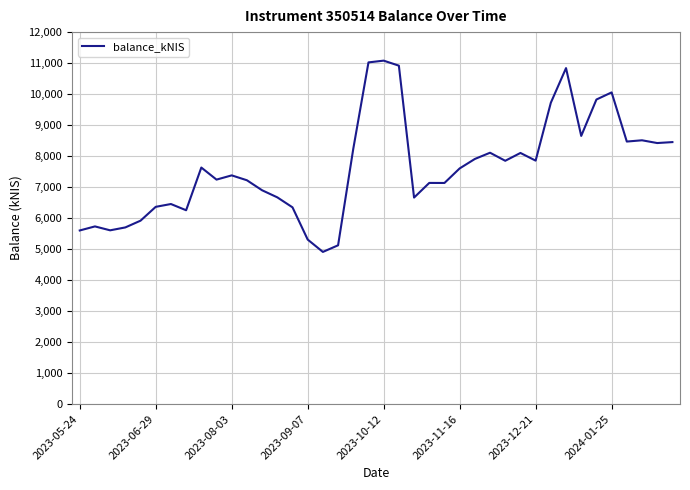

How many lines are shown in the chart?

1